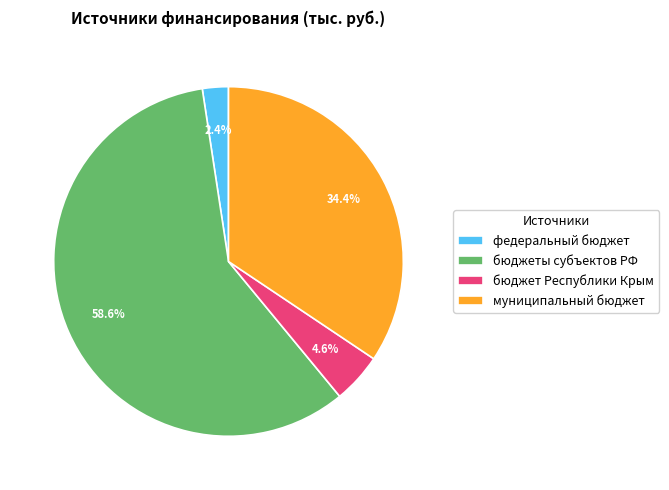

Between федеральный бюджет and муниципальный бюджет, which is larger?

муниципальный бюджет